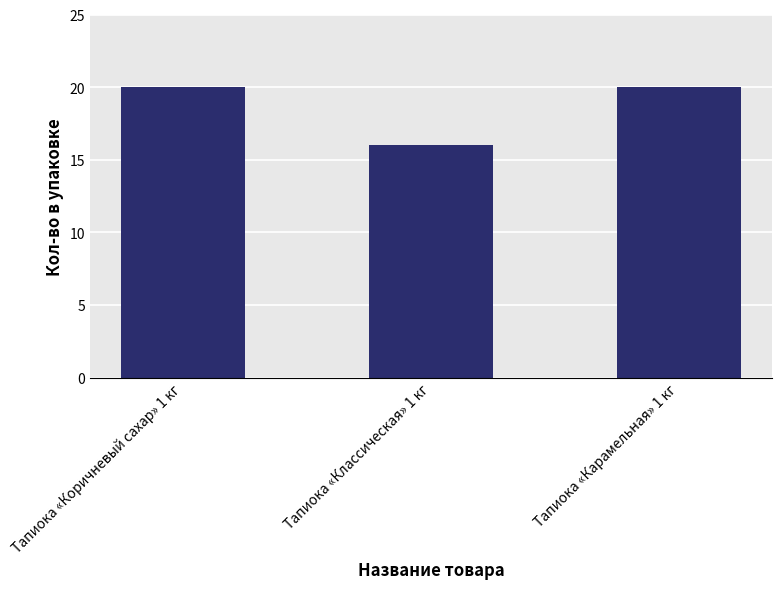

What is the label of the 1st bar from the left?

Тапиока «Коричневый сахар» 1 кг